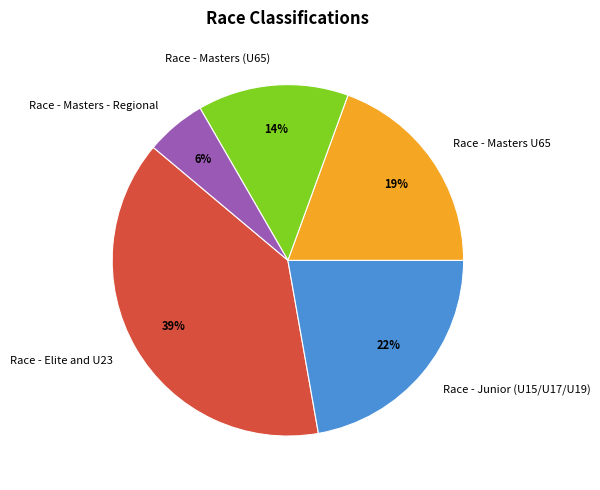

True or false: Race - Masters U65 accounts for 11% of the total.

False